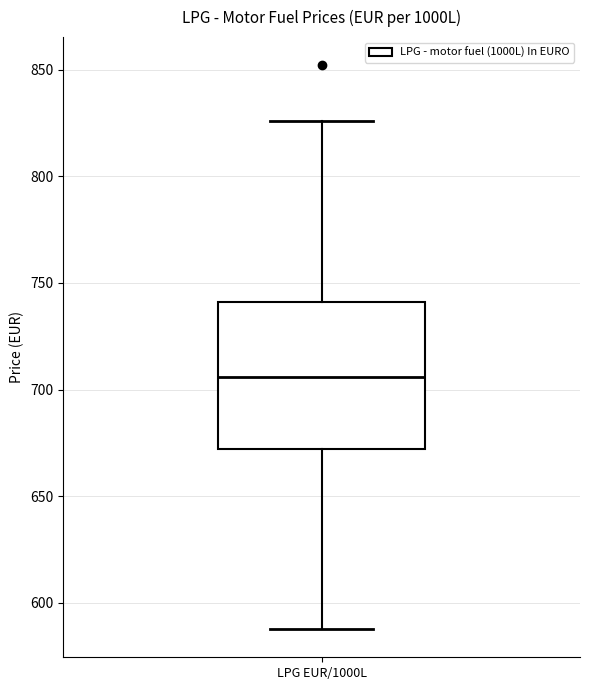

Transcribe this box plot: give where the median line is, the range the box spans, and where the two whiskers end, as read against the y-axis. The values are not printed on the chart, so give them approximately, as read against the axis.

median 705, box 670 to 740, whiskers 590 to 825